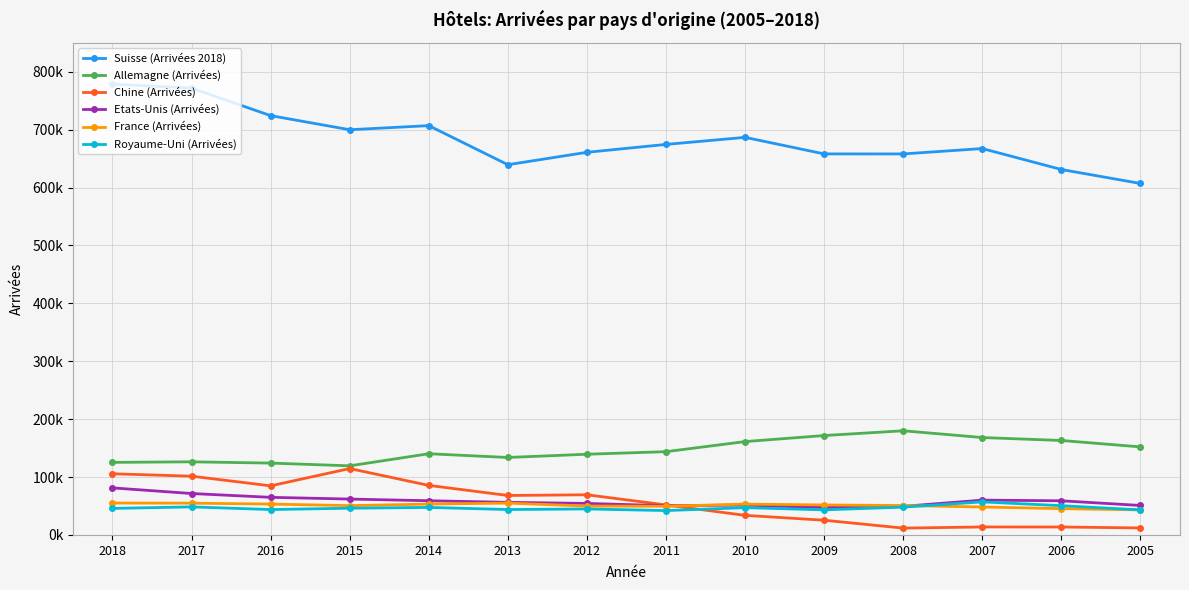

Does the chart have visible grid lines?

Yes